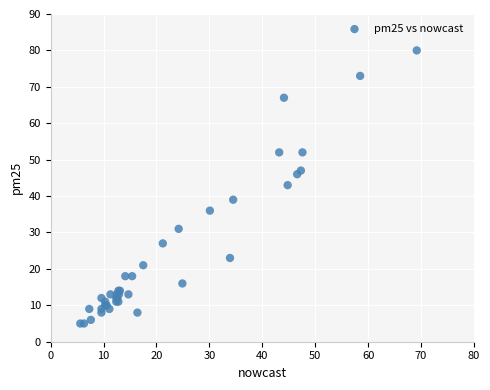

What Y value in the scatter plot is closest to 42?

43